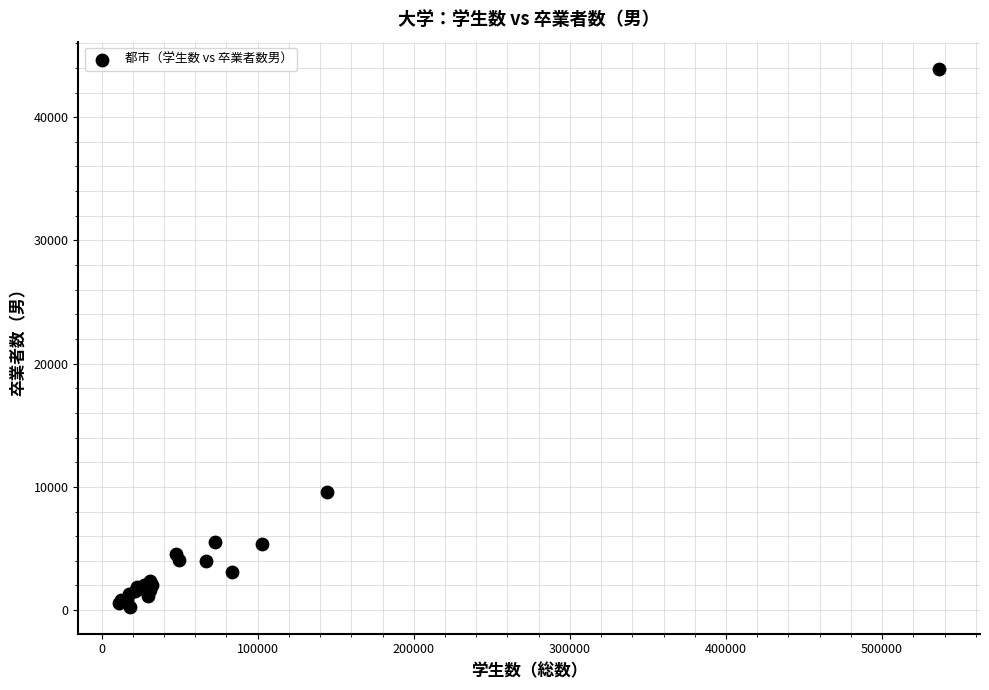

What Y value in the scatter plot is closest to 22107?

9623